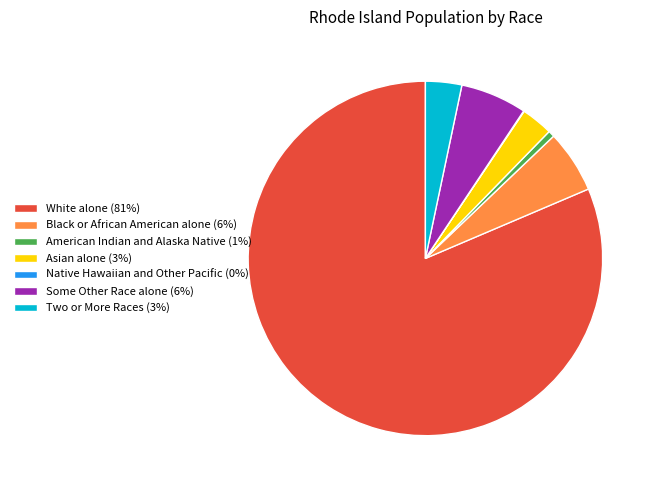

Which has a higher value, Some Other Race alone (6%) or Two or More Races (3%)?

Some Other Race alone (6%)